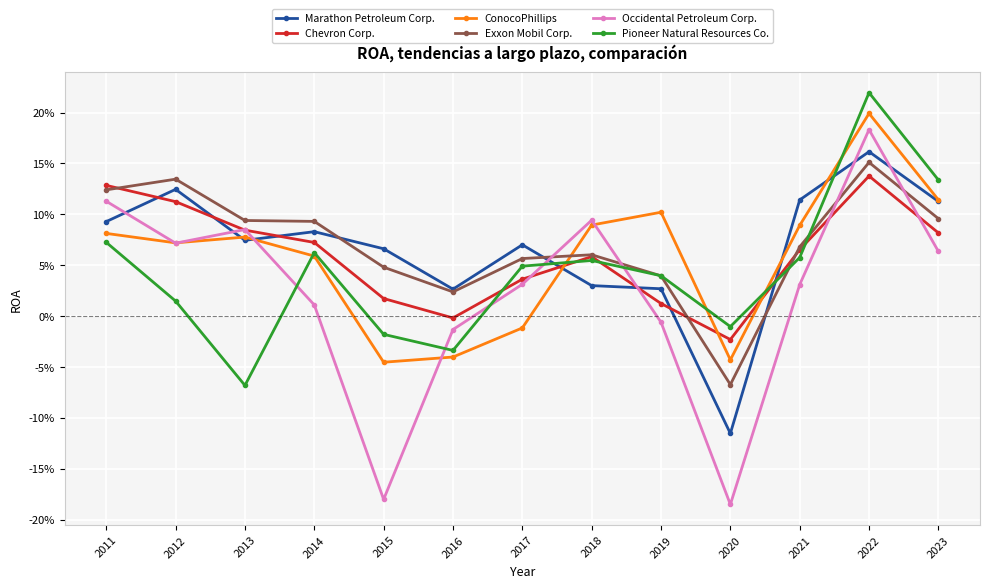

What is the sum of all ConocoPhillips values?

0.7